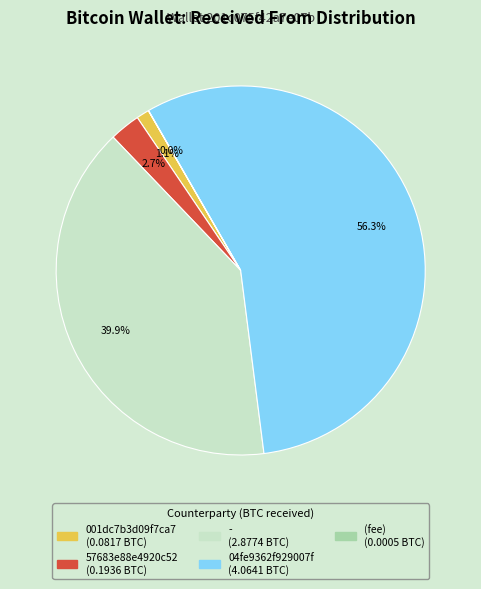

Between 04fe9362f929007f and 001dc7b3d09f7ca7, which is larger?

04fe9362f929007f